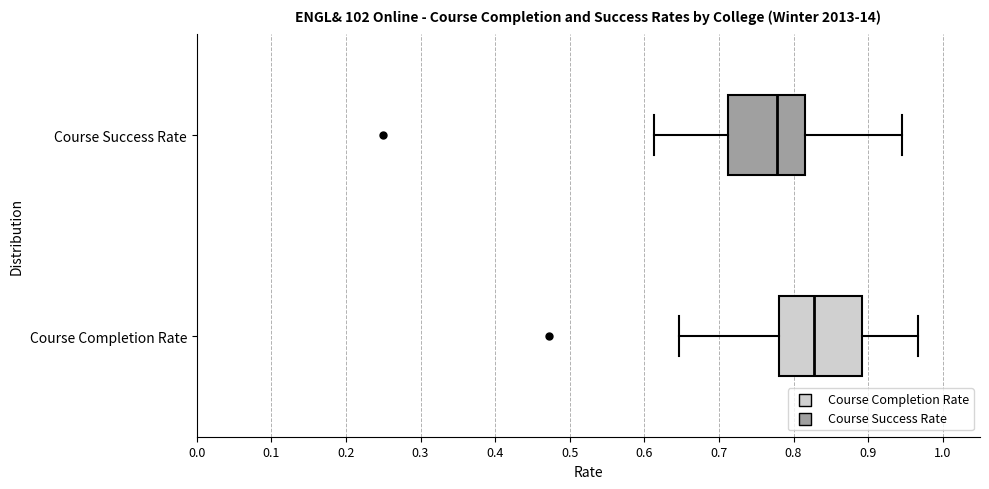

Reading bottom to top, read every box against the x-axis: the position of its median line, the range the box covers, and the ends of its whiskers. The values are not printed on the chart, so give them approximately, as read against the axis.

Course Completion Rate: median 0.83, box 0.78 to 0.89, whiskers 0.65 to 0.97
Course Success Rate: median 0.78, box 0.71 to 0.82, whiskers 0.61 to 0.95